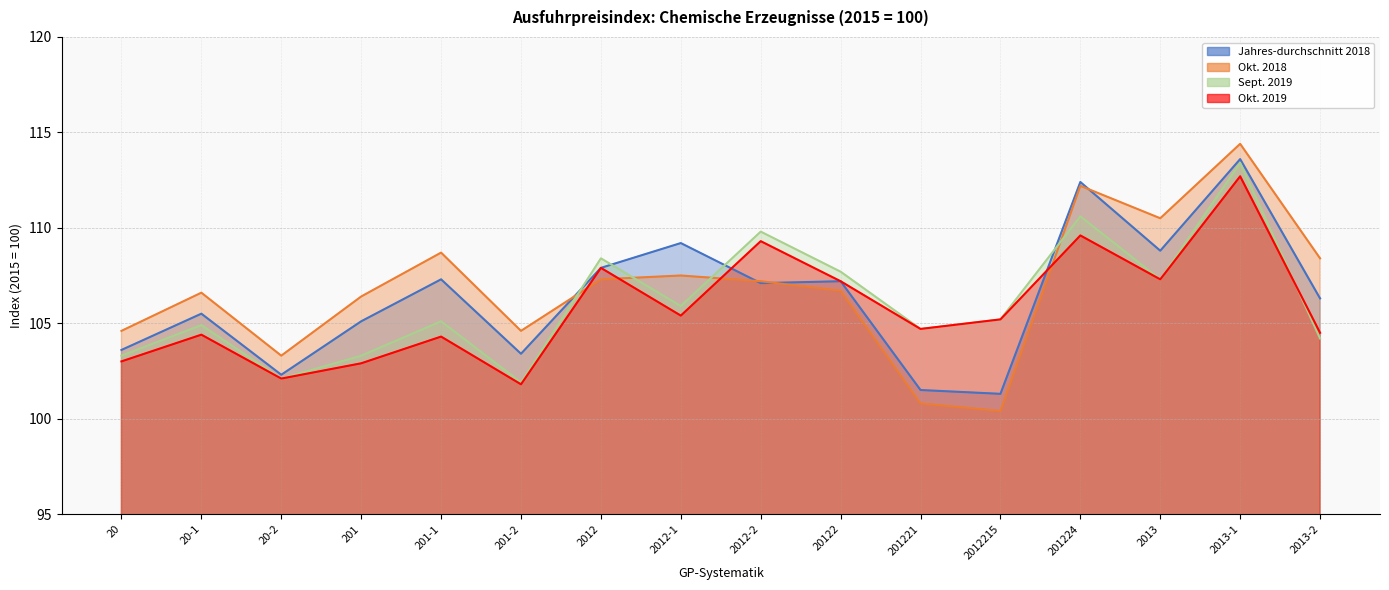

What is the difference between the Okt. 2019 values at 2012-2 and 2013-1?

3.4